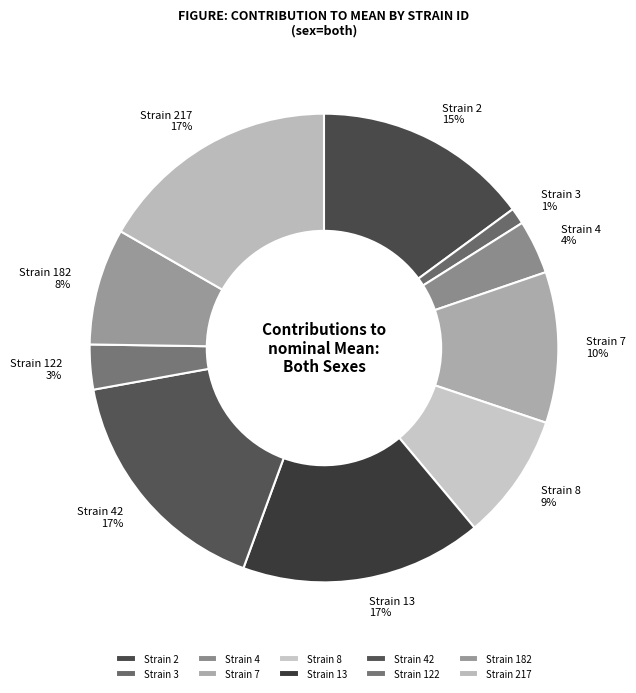

What percentage is the Strain 122 slice, to the nearest percent?

3%